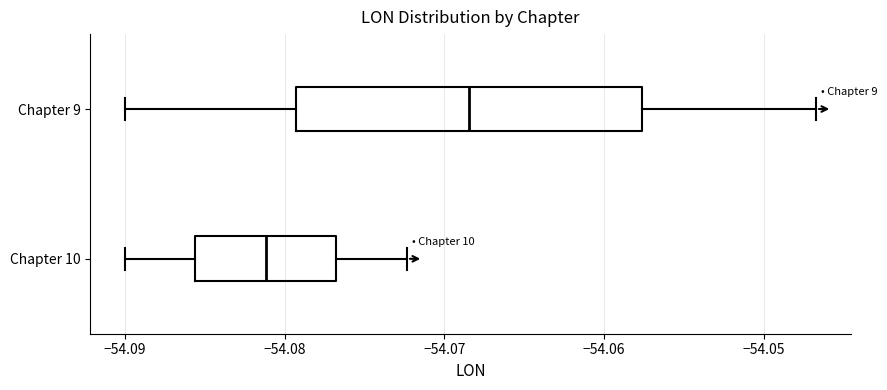

Reading bottom to top, transcribe this box plot: for each box, give where its median line is, the range the box spans, and where its two whiskers end, as read against the x-axis. The values are not printed on the chart, so give them approximately, as read against the axis.

Chapter 10: median -54.081, box -54.086 to -54.077, whiskers -54.090 to -54.072
Chapter 9: median -54.068, box -54.079 to -54.058, whiskers -54.090 to -54.047